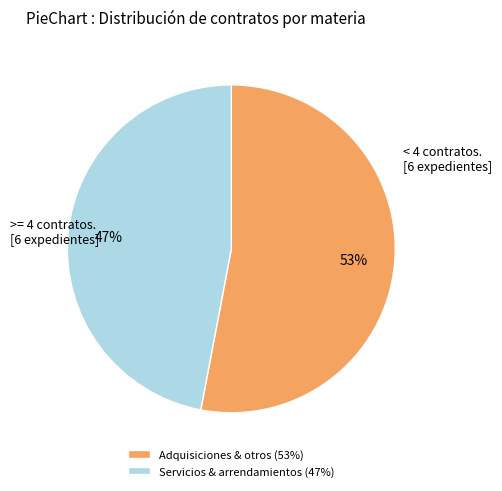

Count the number of slices in the pie.

2